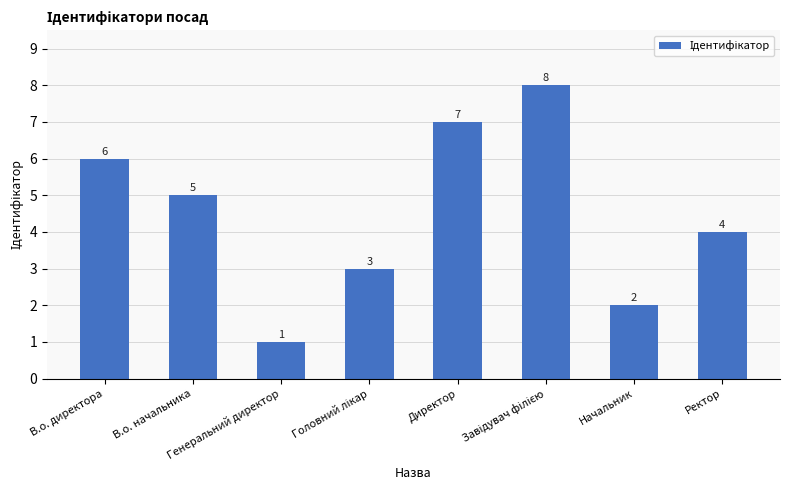

How many data points are less than 5?

4